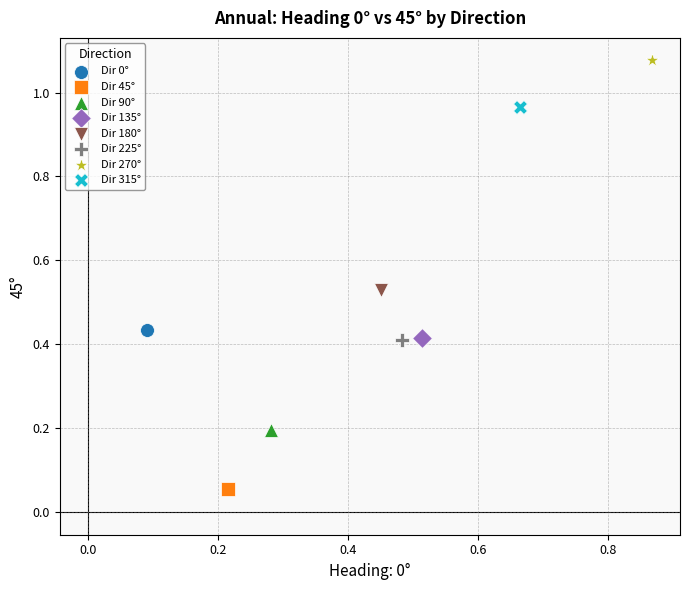

What are all the series names shown in the legend?

Dir 0°, Dir 45°, Dir 90°, Dir 135°, Dir 180°, Dir 225°, Dir 270°, Dir 315°